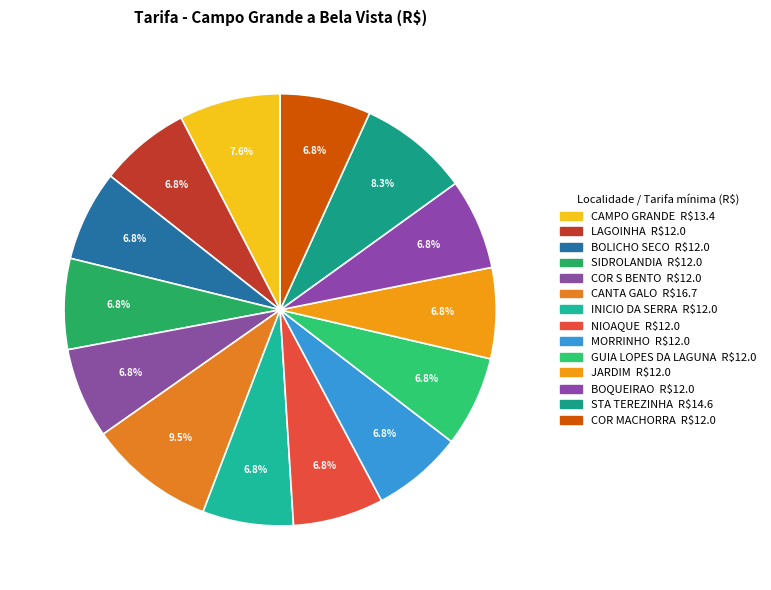

To the nearest percent, what is the combined percentage of COR S BENTO and INICIO DA SERRA?

14%